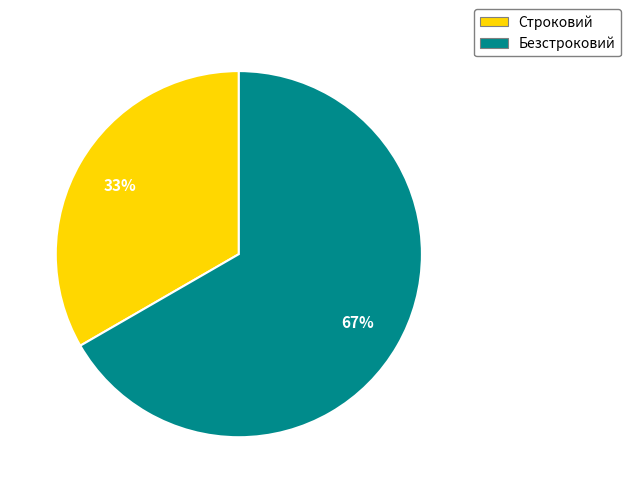

How many segments does this pie chart have?

2